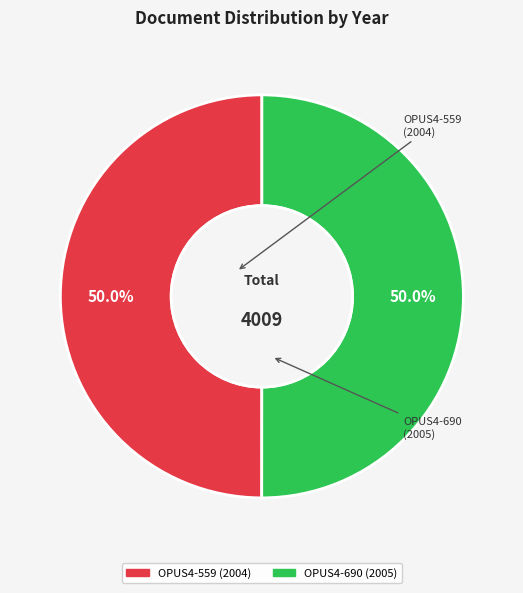

What percentage do OPUS4-559 and OPUS4-690 together represent?

100.0%